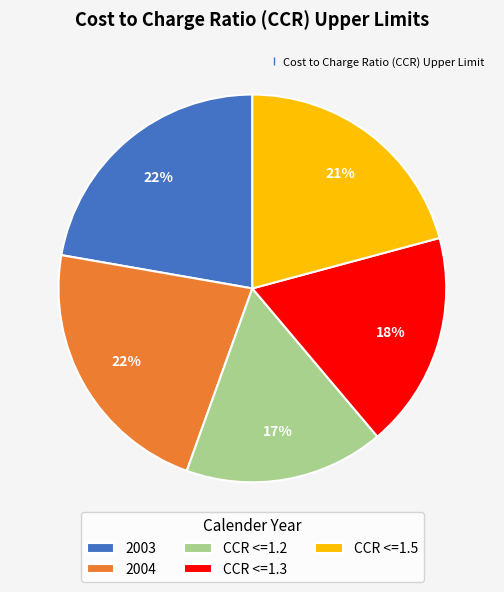

Is the sum of 2003 and CCR <=1.3 greater than half?

No